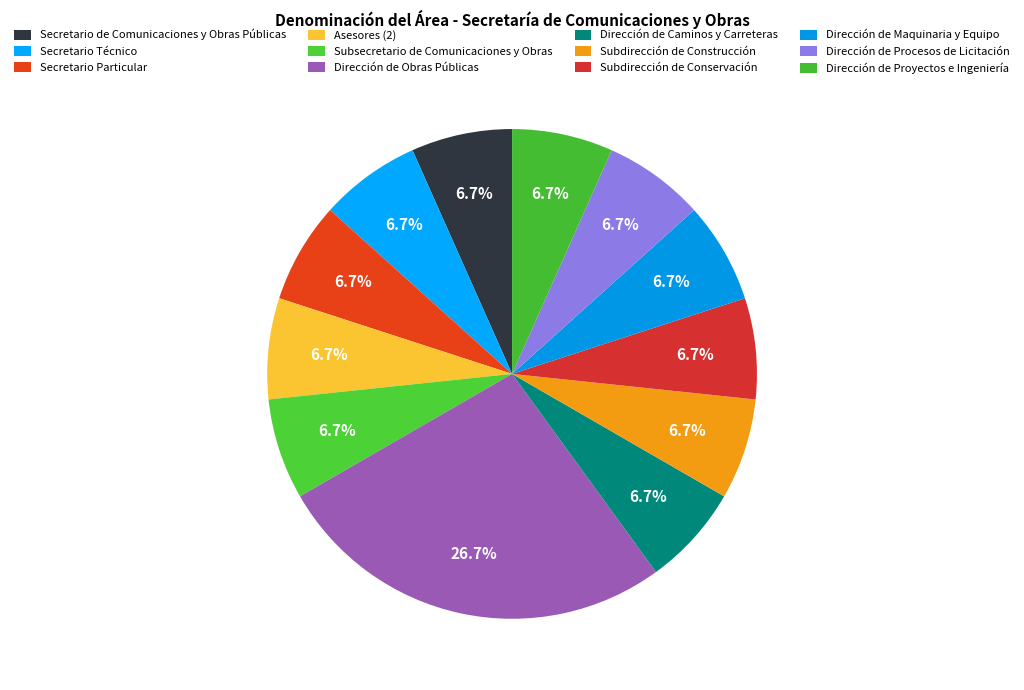

Count the number of slices in the pie.

12